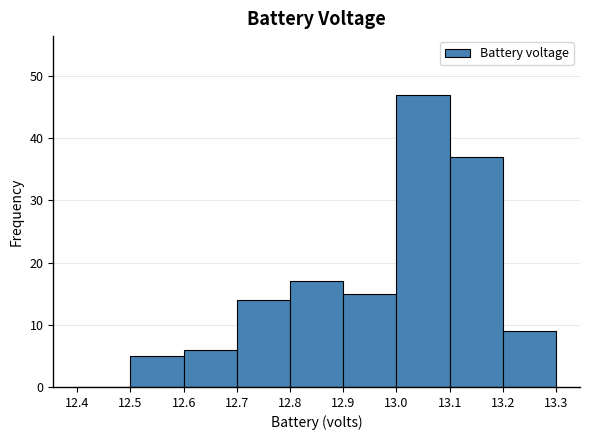

Over which range of the x-axis is the bar tallest?

13.0 to 13.1